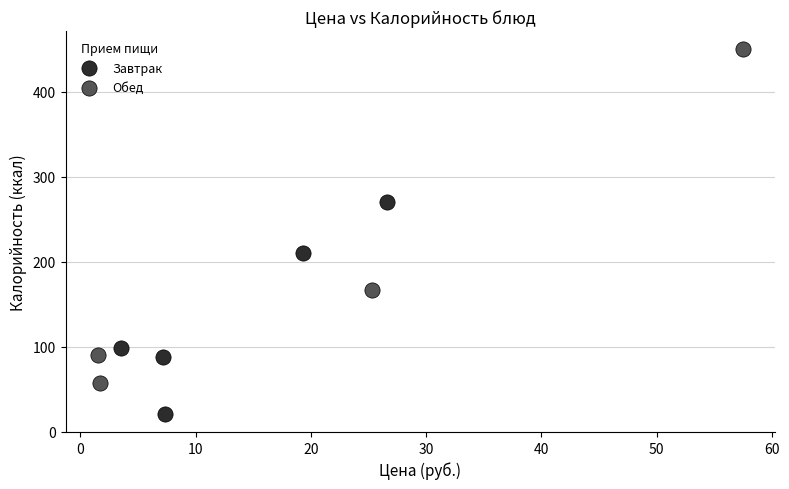

Which series contains the lowest Y value?

Завтрак